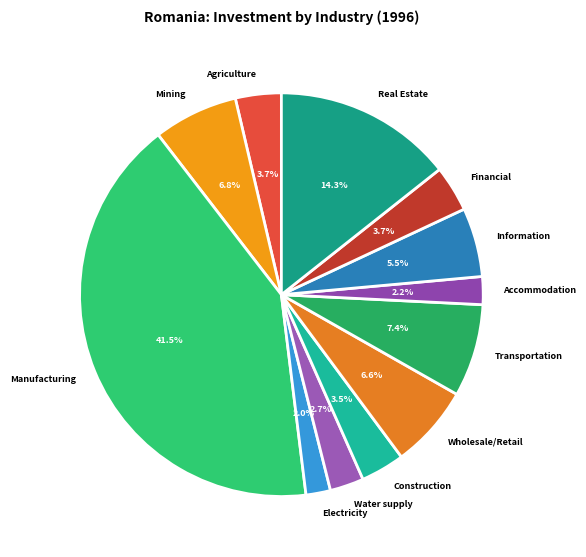

What percentage is the Accommodation slice, to the nearest percent?

2%